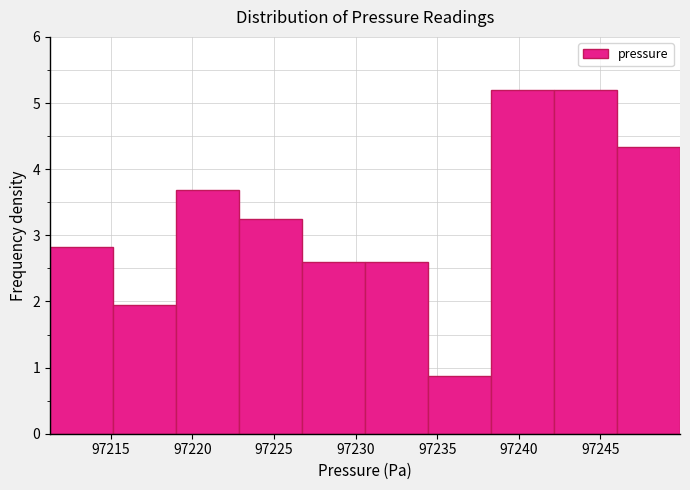

Reading left to right, list every bar in this chart as the range it spans on the x-axis followed by its height. Neither the bar edges nor the heights are printed on the chart, so give them approximately, as read against the axes.

97211.5 to 97215.0: 2.8
97215.0 to 97219.0: 2.0
97219.0 to 97223.0: 3.7
97223.0 to 97226.5: 3.3
97226.5 to 97230.5: 2.6
97230.5 to 97234.5: 2.6
97234.5 to 97238.5: 0.9
97238.5 to 97242.0: 5.2
97242.0 to 97246.0: 5.2
97246.0 to 97250.0: 4.3